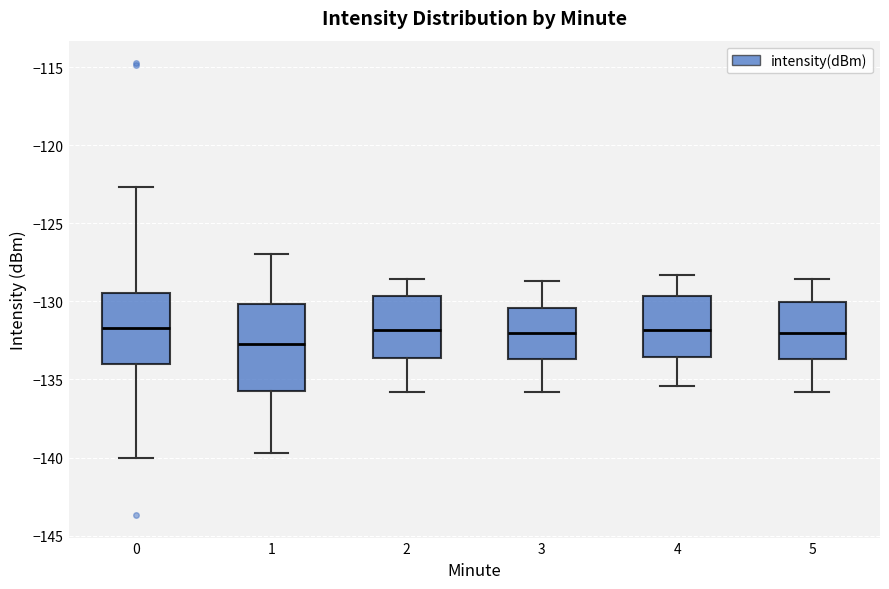

Where does the lower whisker of the box at x = 3 end on the y-axis? The values are not printed on the chart, so give them approximately, as read against the axis.

-136.0